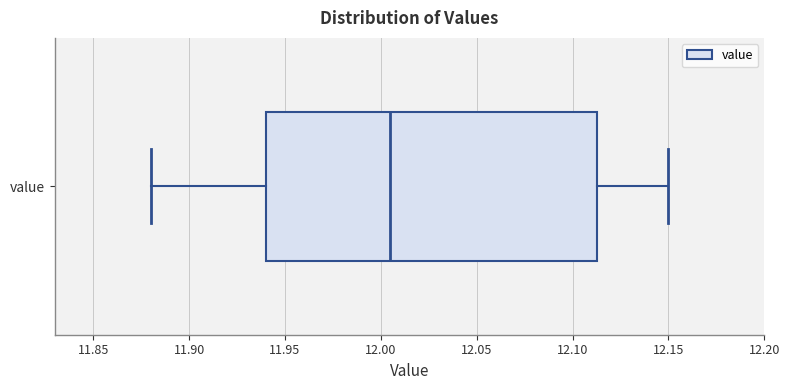

Transcribe this box plot: give where the median line is, the range the box spans, and where the two whiskers end, as read against the x-axis. The values are not printed on the chart, so give them approximately, as read against the axis.

median 12.005, box 11.940 to 12.115, whiskers 11.880 to 12.150